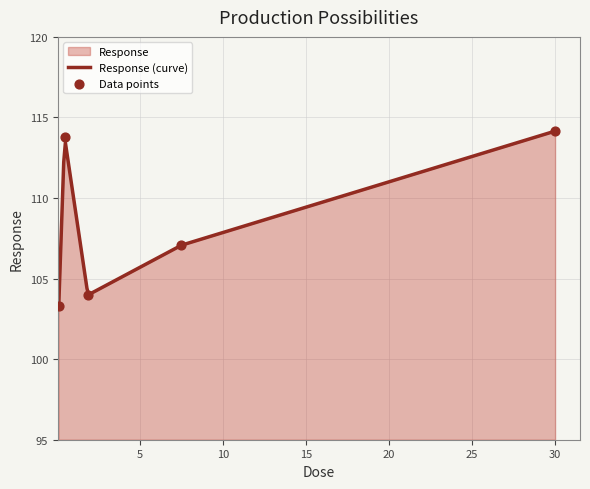

What is the change in value from 0.46875 to 1.875?

-9.8